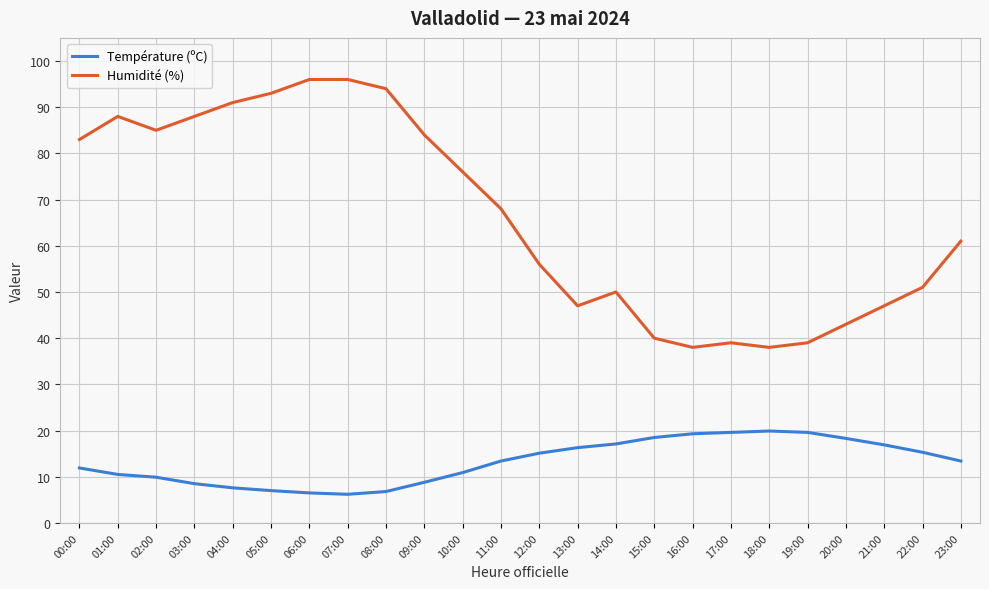

Which series has the largest range (max minus min)?

Humidité (%)